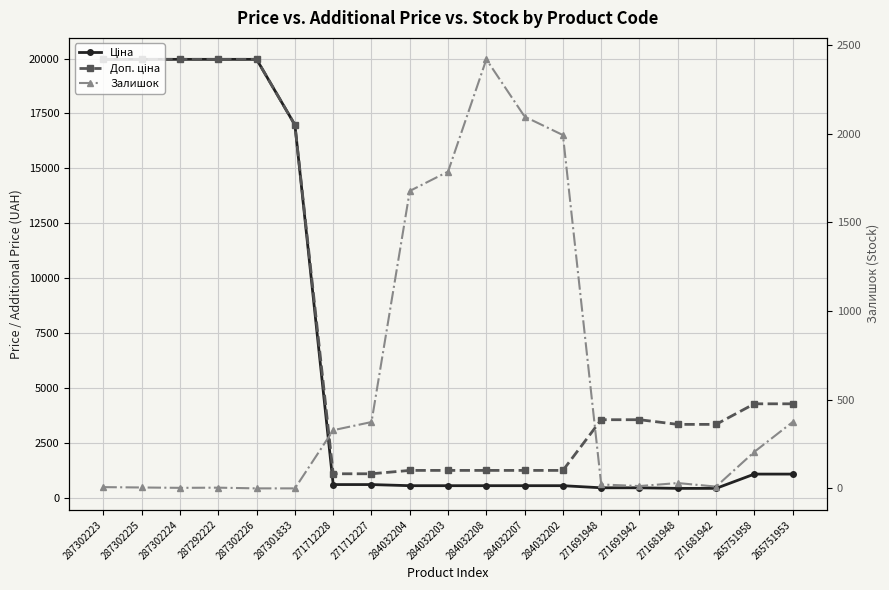

What is the difference between the Доп. ціна values at 287302226 and 271691948?

16419.2